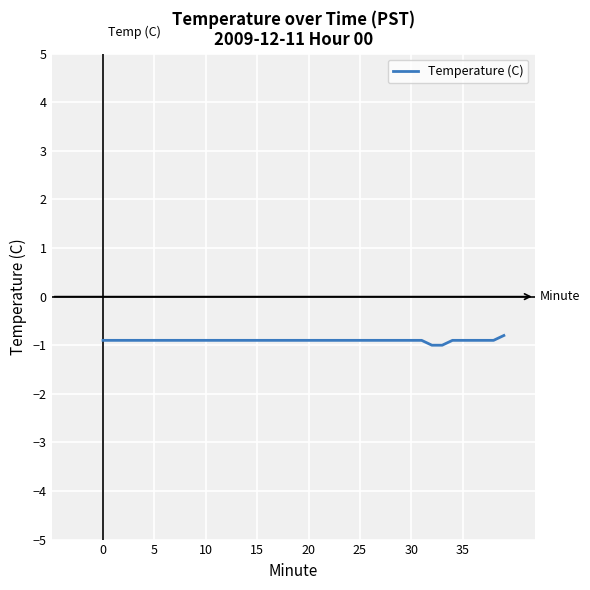

What is the smallest value displayed?

-1.0